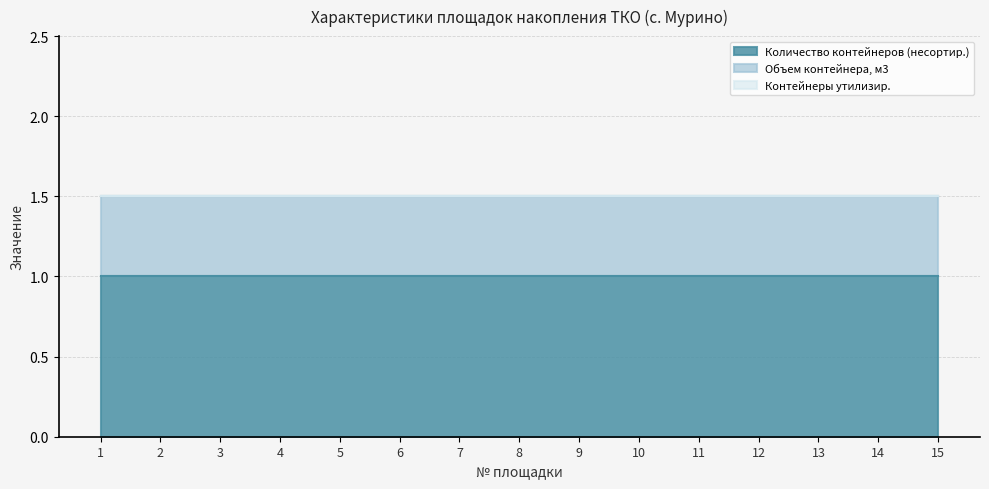

Which category has the lowest value across all series?

1